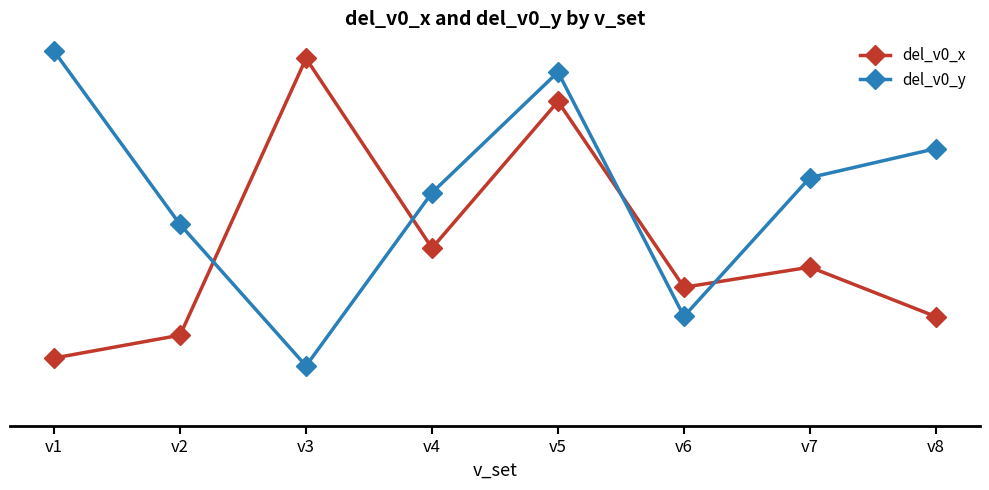

What is the total value across all series at v8?

4.7